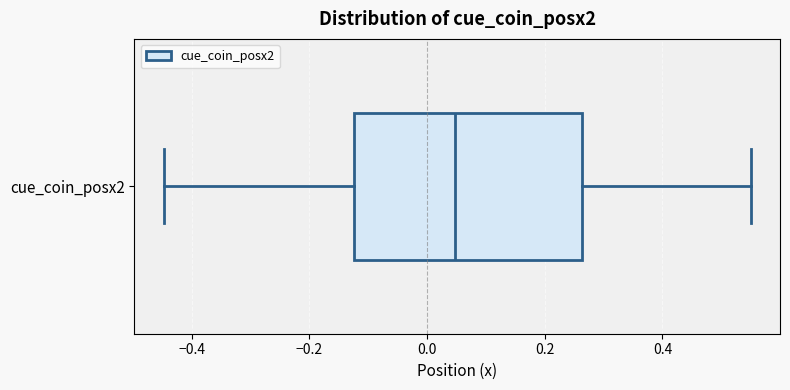

Transcribe this box plot: give where the median line is, the range the box spans, and where the two whiskers end, as read against the x-axis. The values are not printed on the chart, so give them approximately, as read against the axis.

median 0.04, box -0.12 to 0.26, whiskers -0.44 to 0.54